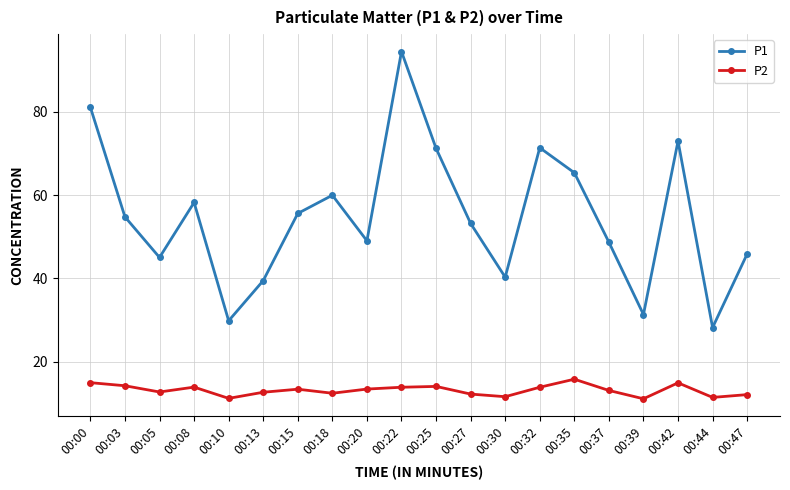

True or false: P1 and P2 intersect in this chart.

False